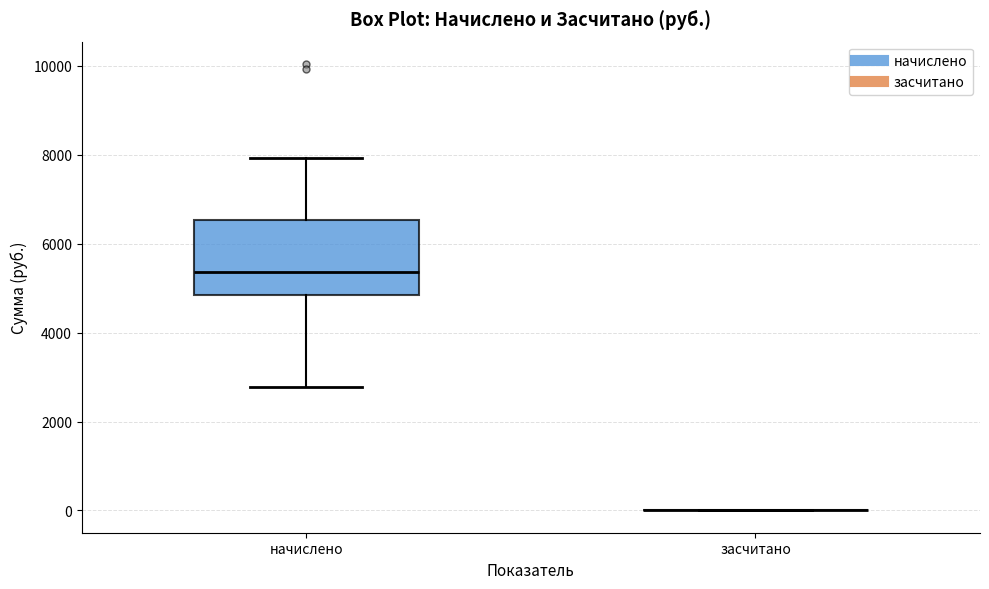

Reading left to right, transcribe this box plot: for each box, give where its median line is, the range the box spans, and where its two whiskers end, as read against the y-axis. The values are not printed on the chart, so give them approximately, as read against the axis.

начислено: median 5400, box 4800 to 6600, whiskers 2800 to 8000
засчитано: box collapsed to a line at 0, whiskers 0 to 0